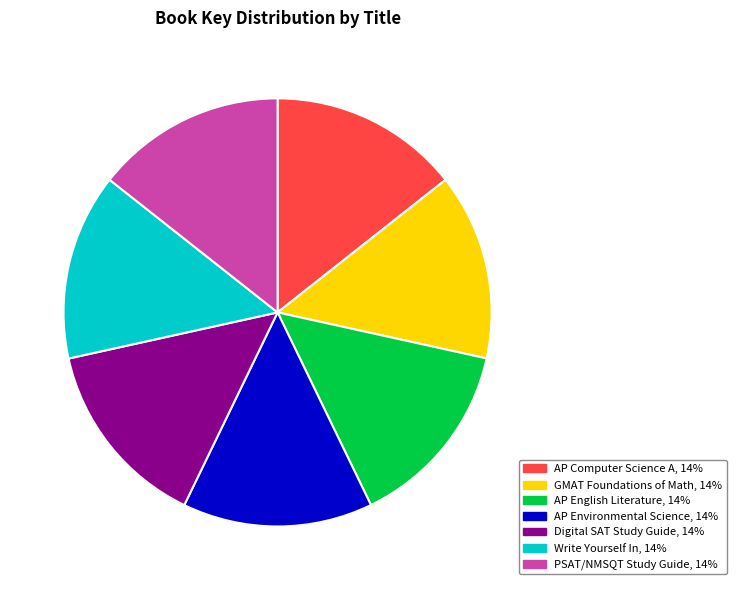

True or false: PSAT/NMSQT Study Guide, 14% accounts for 14% of the total.

True